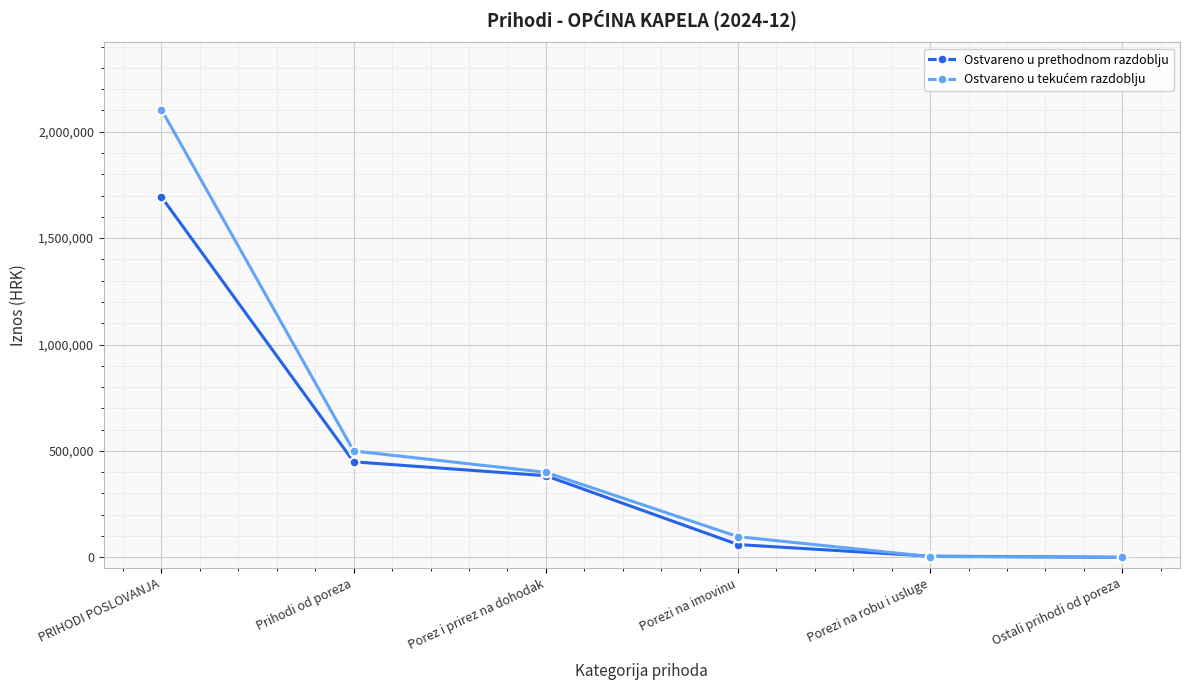

What is the spread (max minus min) of values at Porezi na imovinu?

36940.3